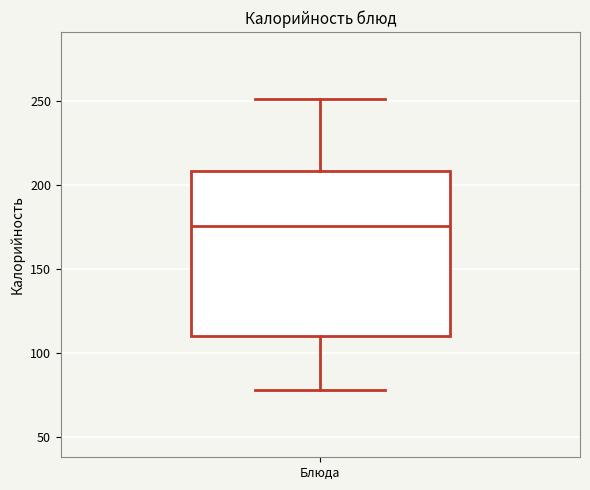

Where does the upper whisker of the box for Блюда end on the y-axis? The values are not printed on the chart, so give them approximately, as read against the axis.

250